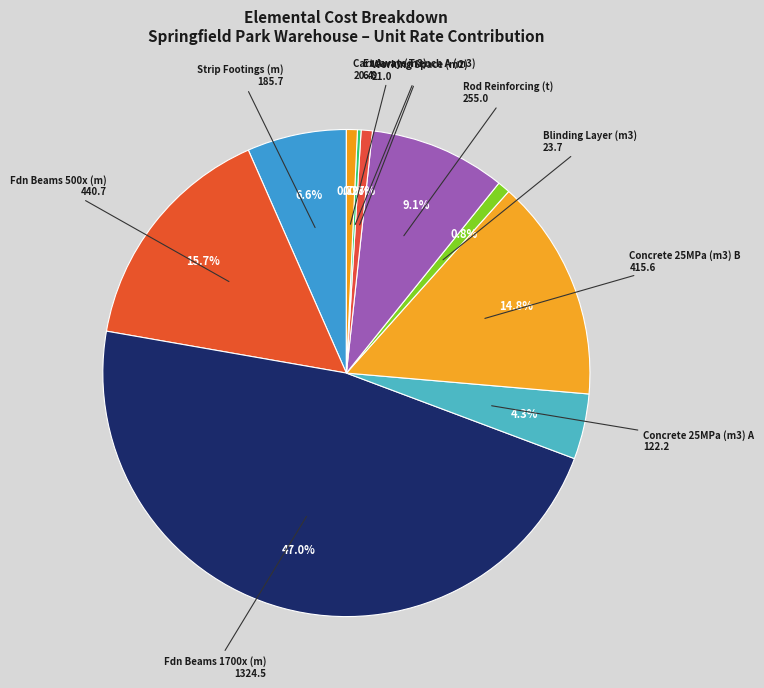

Count the number of slices in the pie.

10